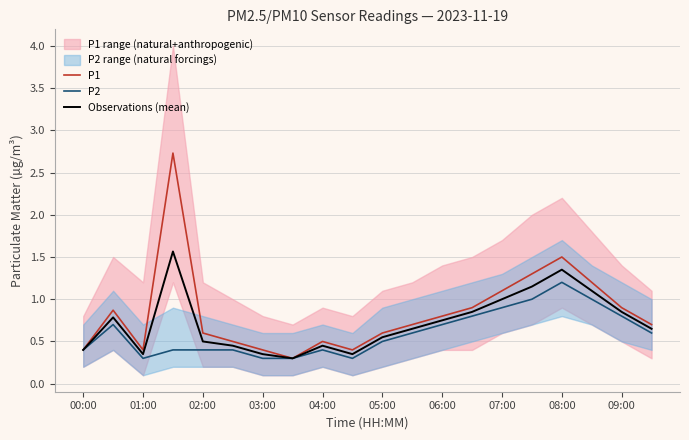

Count the number of categories in the chart.

20